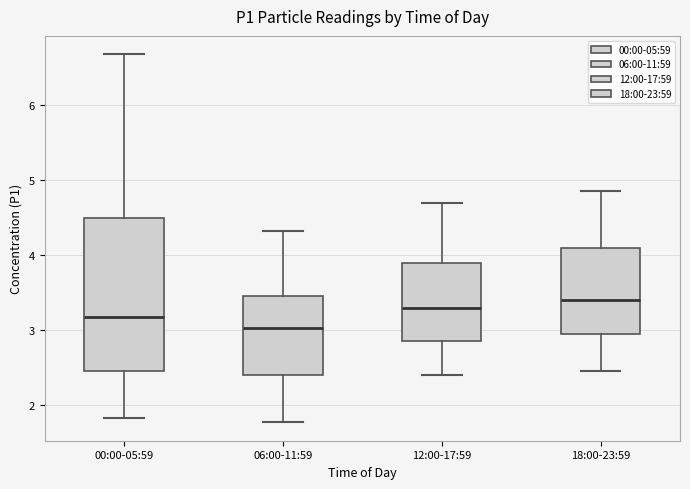

Reading left to right, transcribe this box plot: for each box, give where its median line is, the range the box spans, and where its two whiskers end, as read against the y-axis. The values are not printed on the chart, so give them approximately, as read against the axis.

00:00-05:59: median 3.2, box 2.5 to 4.5, whiskers 1.8 to 6.7
06:00-11:59: median 3.0, box 2.4 to 3.5, whiskers 1.8 to 4.3
12:00-17:59: median 3.3, box 2.9 to 3.9, whiskers 2.4 to 4.7
18:00-23:59: median 3.4, box 3.0 to 4.1, whiskers 2.5 to 4.9